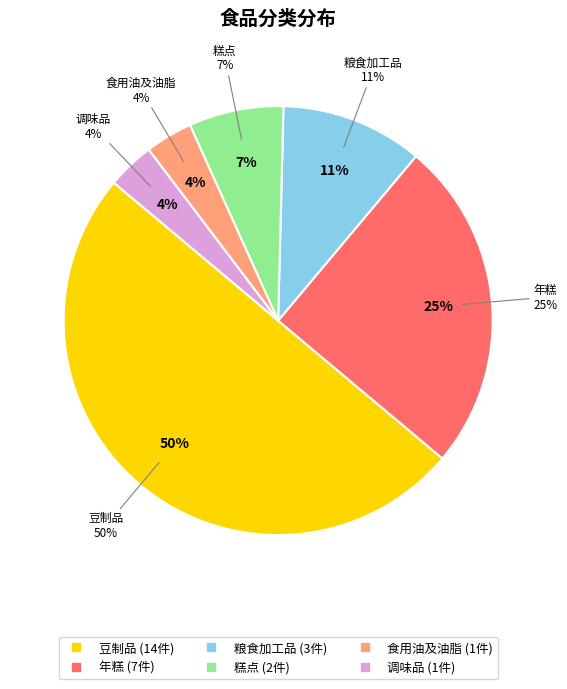

Is there a majority slice in this chart?

No